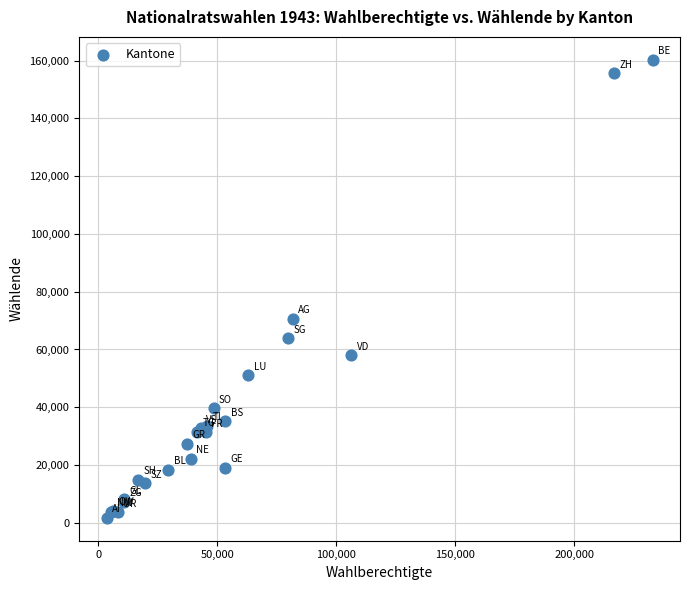

What Y value in the scatter plot is closest to 81006?

70636